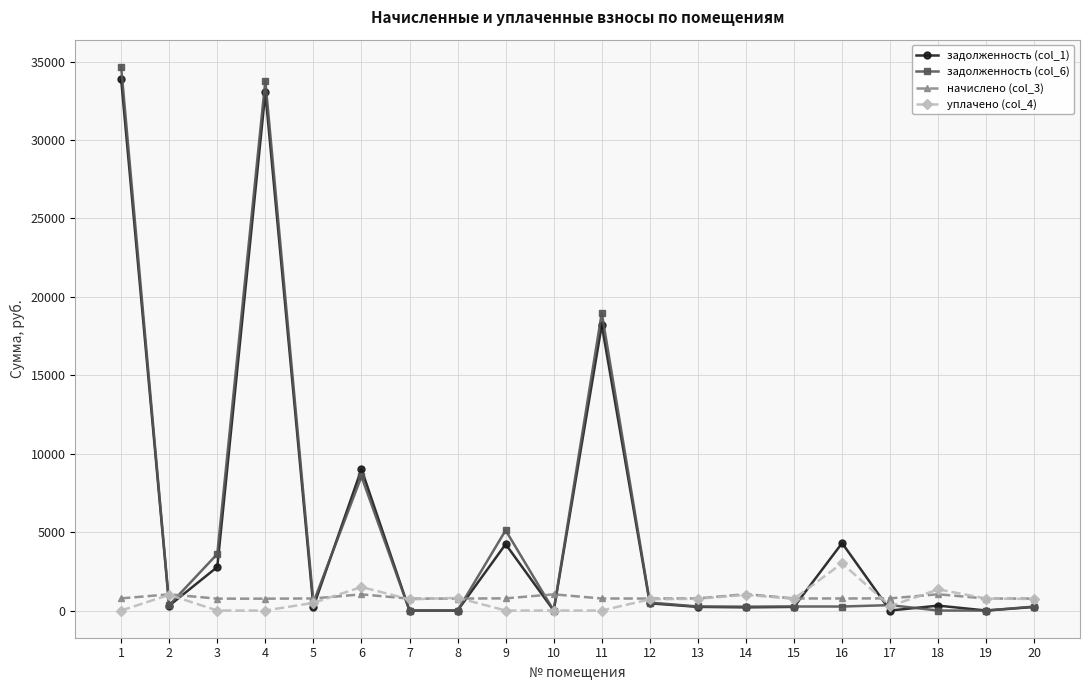

Is the value of уплачено (col_4) at 3 greater than the value of задолженность (col_6) at 3?

No